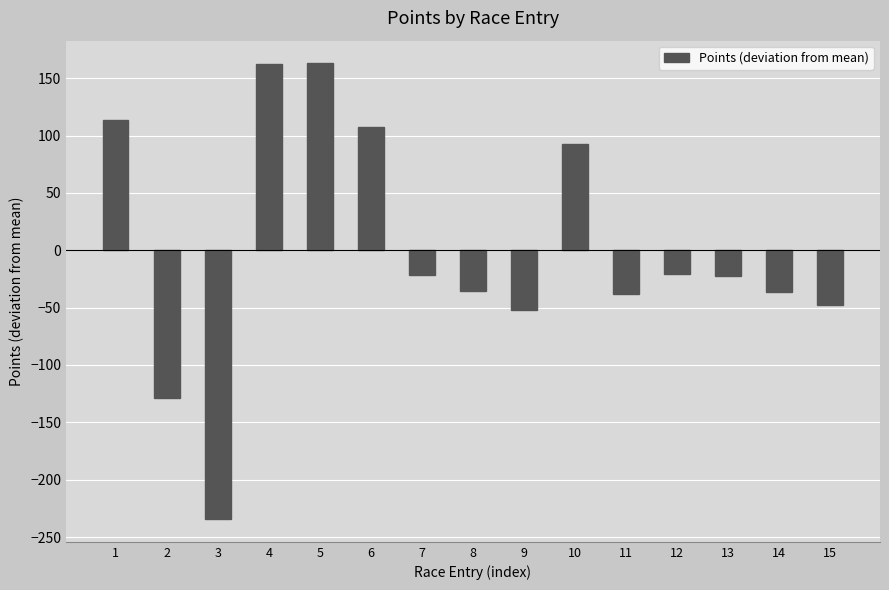

Count the number of categories in the chart.

15